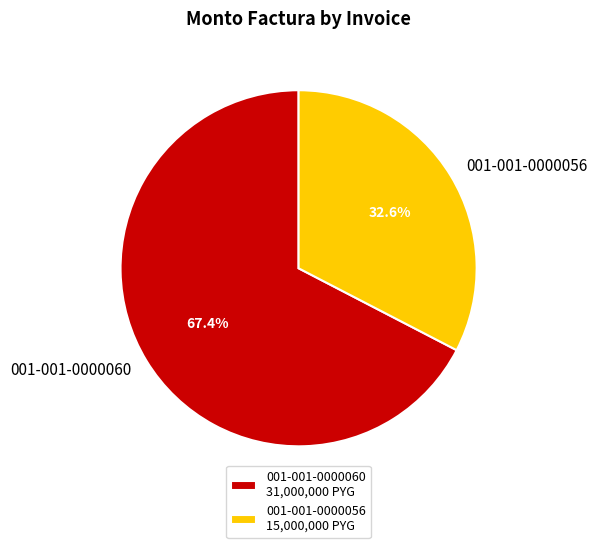

Does any single category account for the majority?

Yes